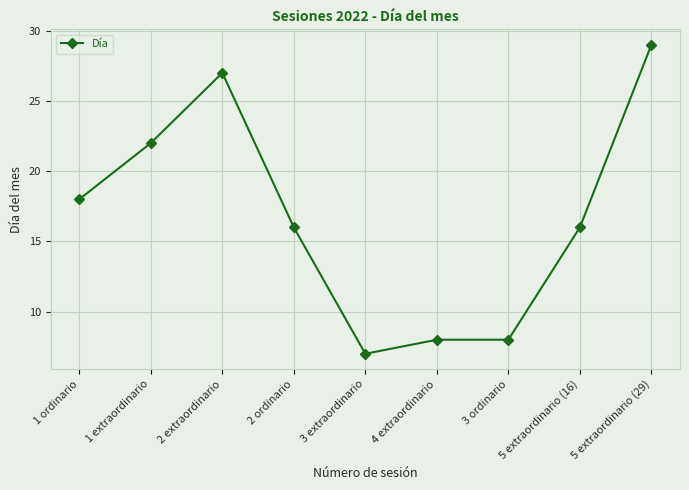

Which category has the highest value across all series?

5 extraordinario (29)